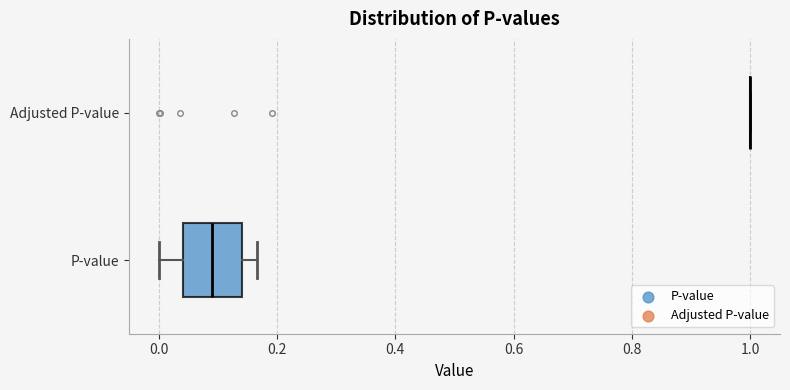

Reading bottom to top, transcribe this box plot: for each box, give where its median line is, the range the box spans, and where its two whiskers end, as read against the x-axis. The values are not printed on the chart, so give them approximately, as read against the axis.

P-value: median 0.08, box 0.04 to 0.14, whiskers 0.00 to 0.16
Adjusted P-value: box collapsed to a line at 1.00, whiskers 1.00 to 1.00